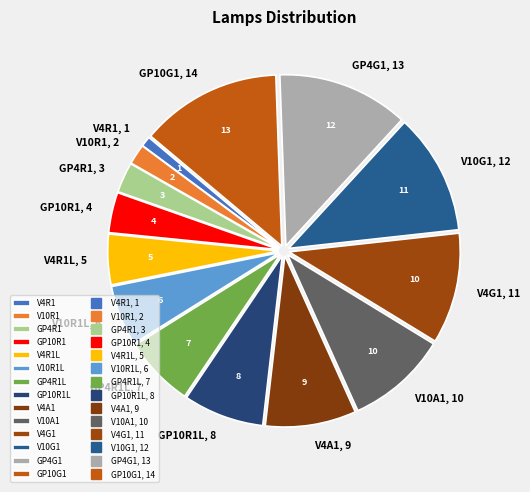

The GP4R1 slice represents 3% of the pie. True or false?

True